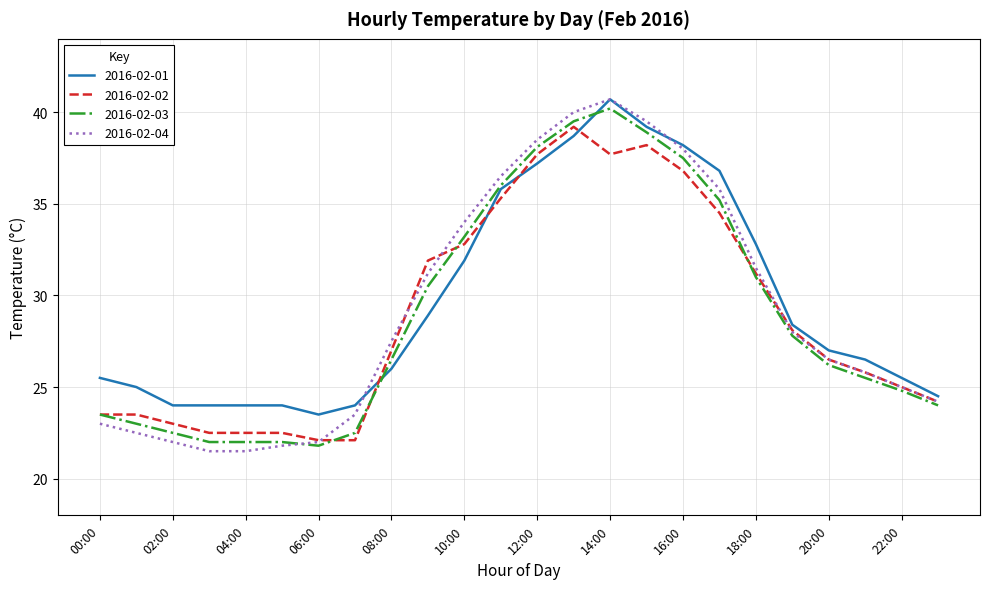

What is the highest value of the 2016-02-04 series?

40.7